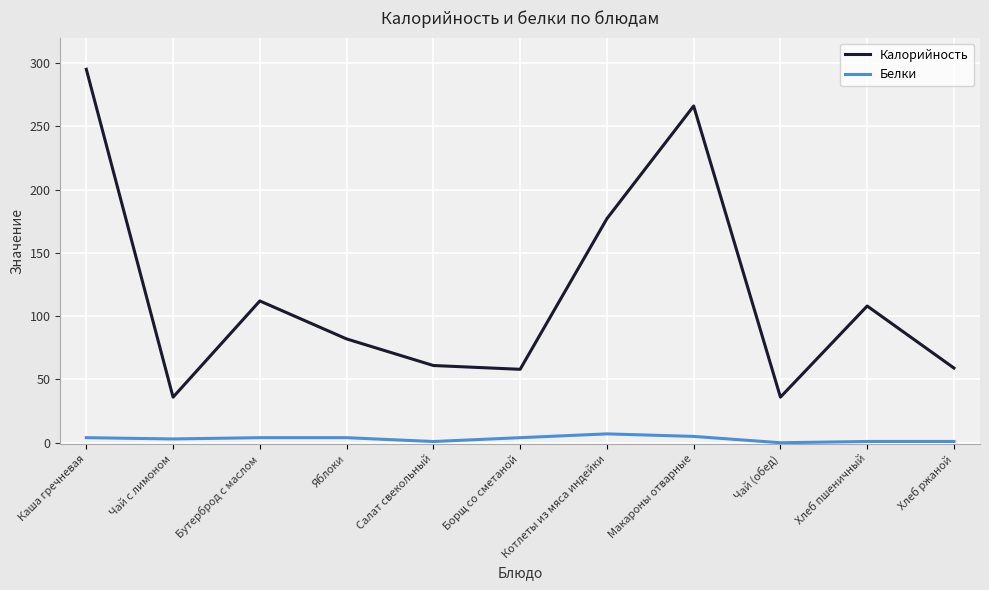

True or false: Калорийность and Белки intersect in this chart.

False